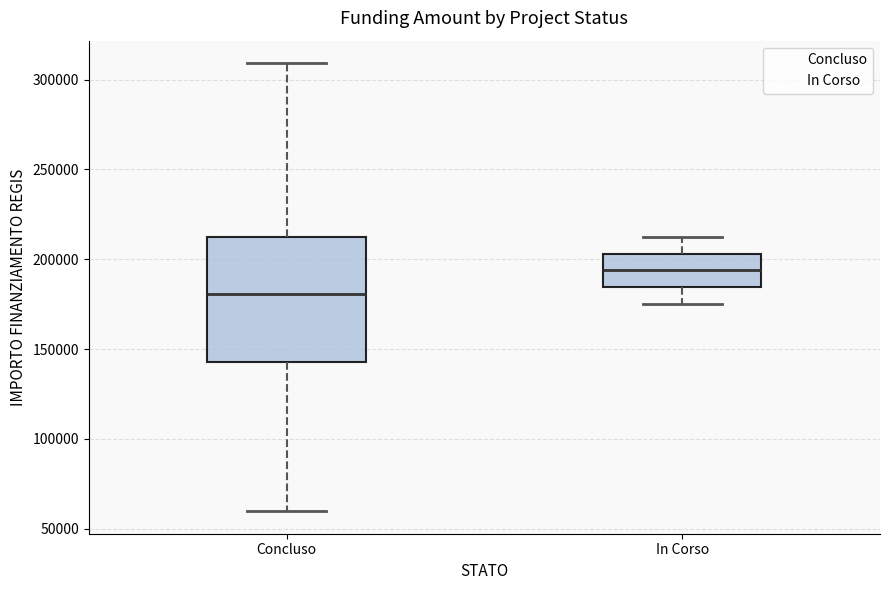

Reading left to right, transcribe this box plot: for each box, give where its median line is, the range the box spans, and where its two whiskers end, as read against the y-axis. The values are not printed on the chart, so give them approximately, as read against the axis.

Concluso: median 180000, box 145000 to 210000, whiskers 60000 to 310000
In Corso: median 195000, box 185000 to 205000, whiskers 175000 to 210000